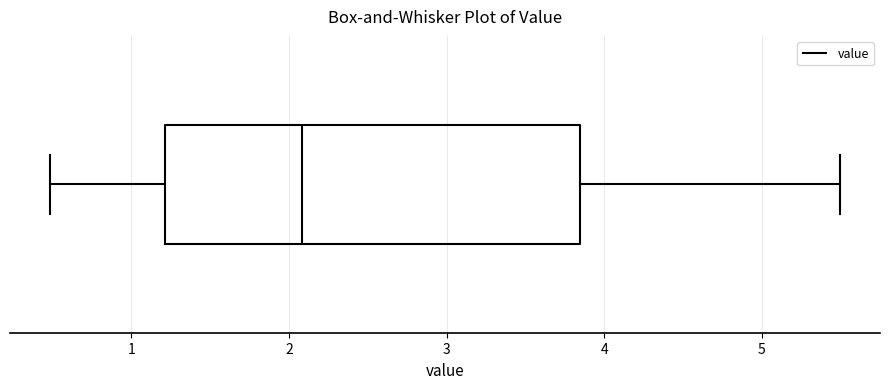

Where does the median line of the box sit on the x-axis? The values are not printed on the chart, so give them approximately, as read against the axis.

2.1